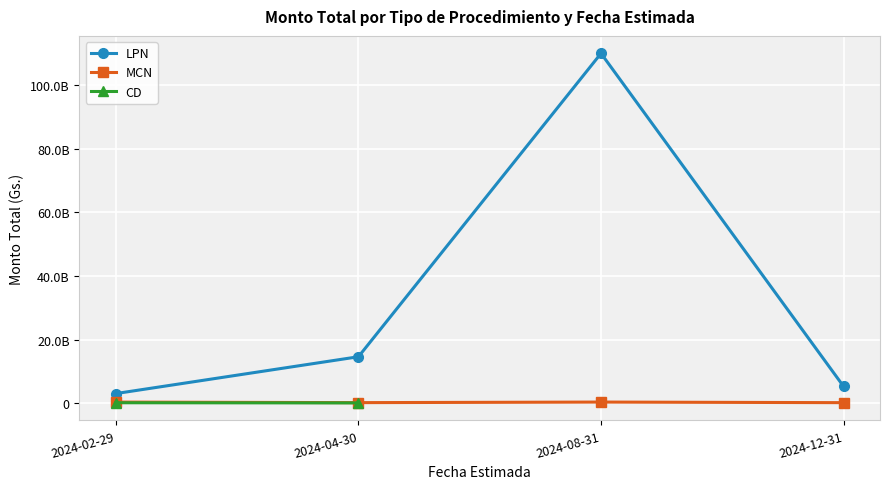

True or false: CD and LPN cross at least once.

False